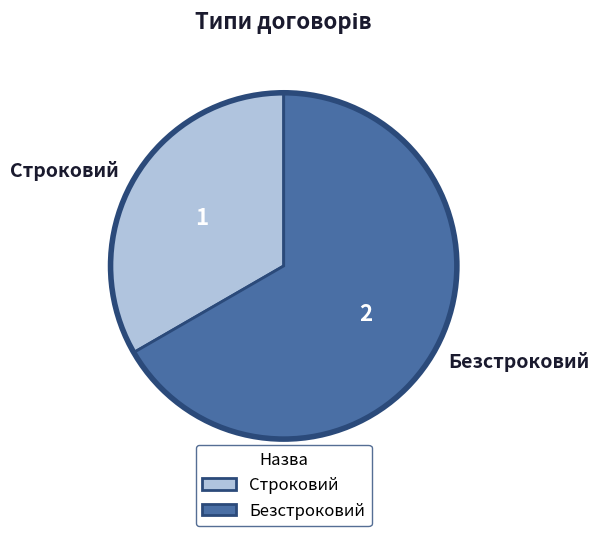

Is it true that Строковий is 33% of the pie?

True